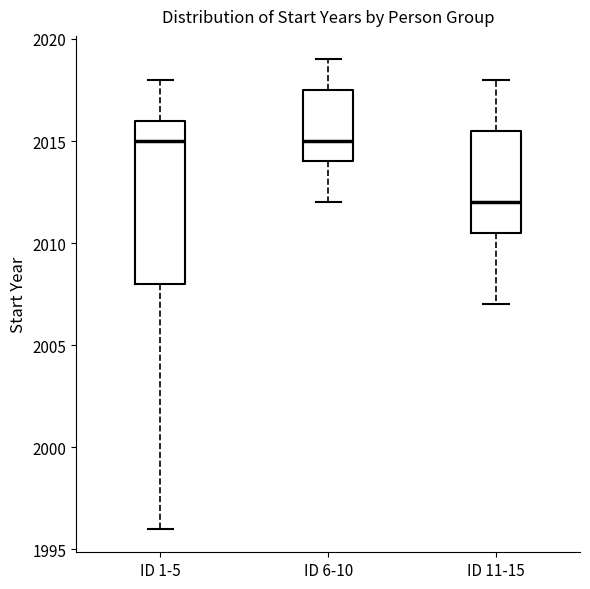

Reading left to right, read every box against the y-axis: the position of its median line, the range the box covers, and the ends of its whiskers. The values are not printed on the chart, so give them approximately, as read against the axis.

ID 1-5: median 2015.0, box 2008.0 to 2016.0, whiskers 1996.0 to 2018.0
ID 6-10: median 2015.0, box 2014.0 to 2017.5, whiskers 2012.0 to 2019.0
ID 11-15: median 2012.0, box 2010.5 to 2015.5, whiskers 2007.0 to 2018.0